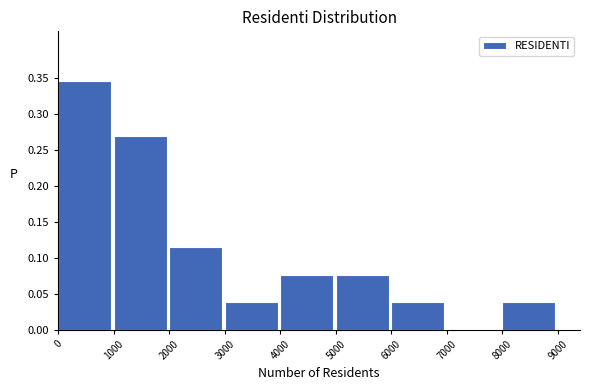

Reading left to right, list every bar in this chart as the range it spans on the x-axis followed by its height. The values are not printed on the chart, so give them approximately, as read against the axis.

0 to 1000: 0.345
1000 to 2000: 0.270
2000 to 3000: 0.115
3000 to 4000: 0.040
4000 to 5000: 0.075
5000 to 6000: 0.075
6000 to 7000: 0.040
7000 to 8000: 0
8000 to 9000: 0.040